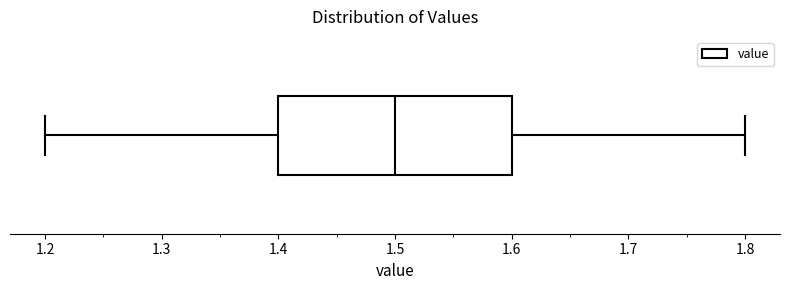

Read this box plot against the x-axis: the position of the median line, the range covered by the box, and the ends of both whiskers. The values are not printed on the chart, so give them approximately, as read against the axis.

median 1.5, box 1.4 to 1.6, whiskers 1.2 to 1.8